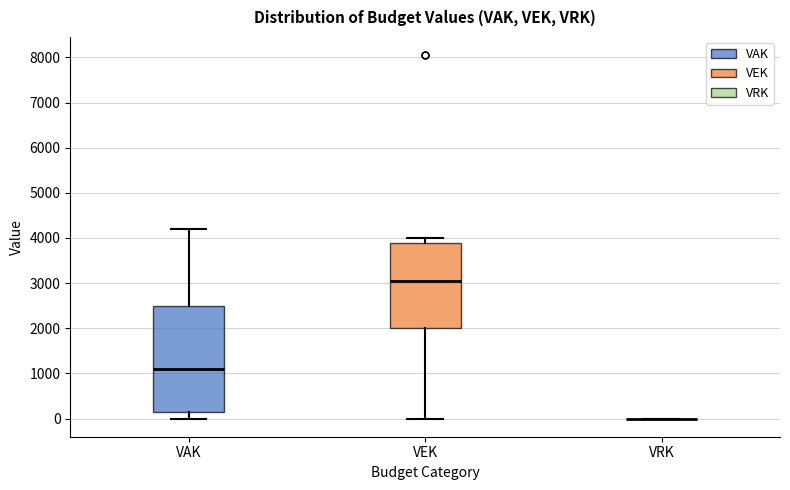

Reading left to right, read every box against the y-axis: the position of its median line, the range the box covers, and the ends of its whiskers. The values are not printed on the chart, so give them approximately, as read against the axis.

VAK: median 1100, box 200 to 2500, whiskers 0 to 4200
VEK: median 3100, box 2000 to 3900, whiskers 0 to 4000
VRK: box collapsed to a line at 0, whiskers 0 to 0